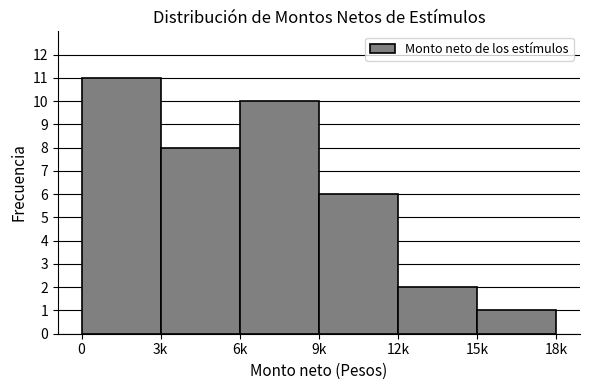

Reading left to right, transcribe all the data shown in this chart.

11	8	10	6	2	1